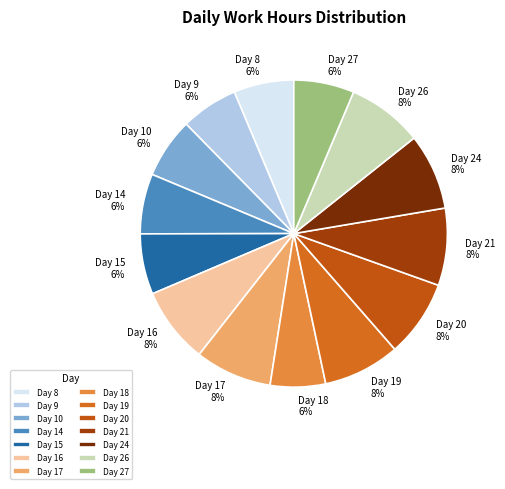

Count the number of slices in the pie.

14